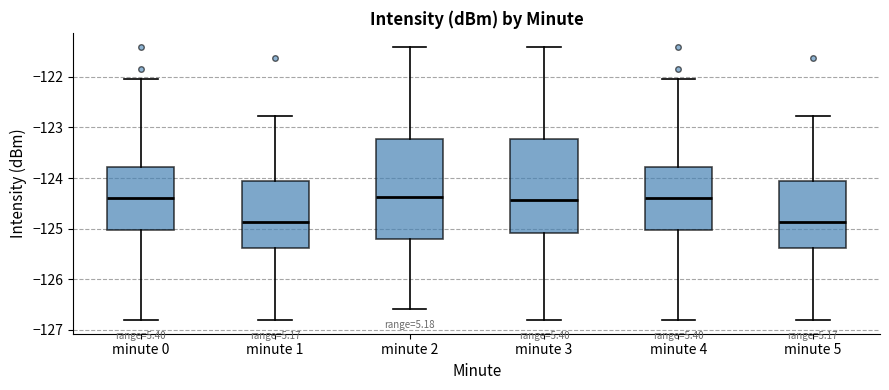

Reading left to right, transcribe this box plot: for each box, give where its median line is, the range the box spans, and where its two whiskers end, as read against the y-axis. The values are not printed on the chart, so give them approximately, as read against the axis.

minute 0: median -124.4, box -125.0 to -123.8, whiskers -126.8 to -122.1
minute 1: median -124.9, box -125.4 to -124.1, whiskers -126.8 to -122.8
minute 2: median -124.4, box -125.2 to -123.2, whiskers -126.6 to -121.4
minute 3: median -124.4, box -125.1 to -123.2, whiskers -126.8 to -121.4
minute 4: median -124.4, box -125.0 to -123.8, whiskers -126.8 to -122.1
minute 5: median -124.9, box -125.4 to -124.1, whiskers -126.8 to -122.8